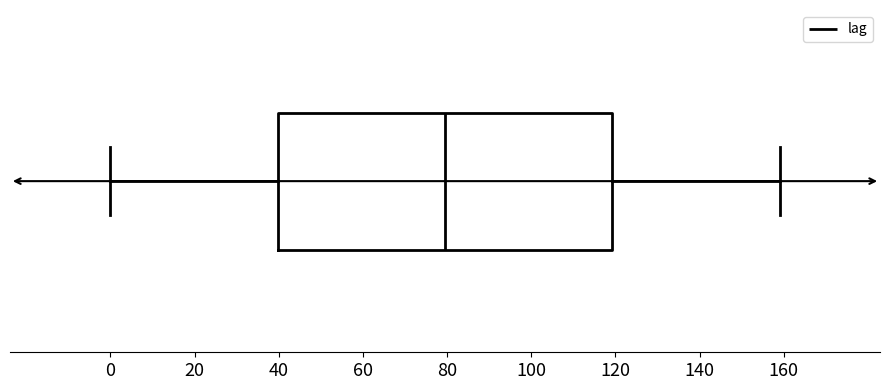

Where is the left edge of the box on the x-axis? The values are not printed on the chart, so give them approximately, as read against the axis.

40